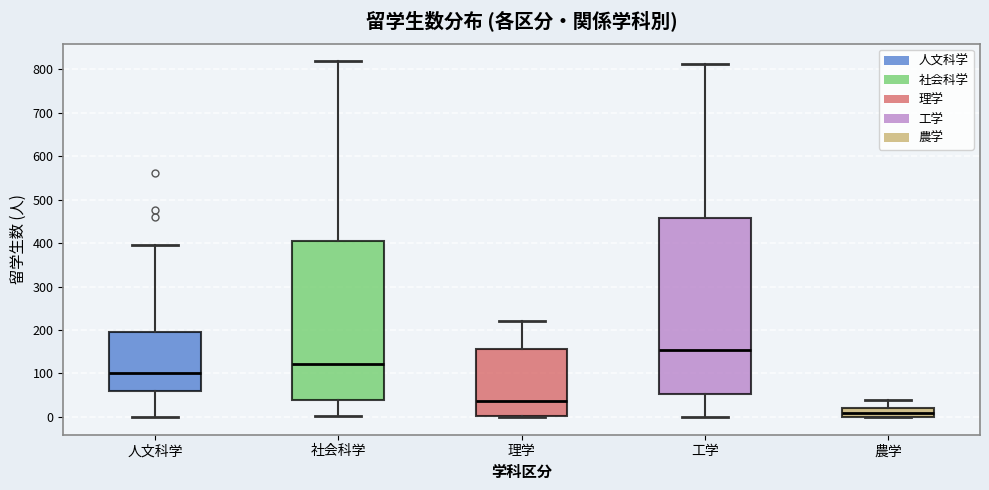

Where is the upper edge of the box for 理学 on the y-axis? The values are not printed on the chart, so give them approximately, as read against the axis.

160